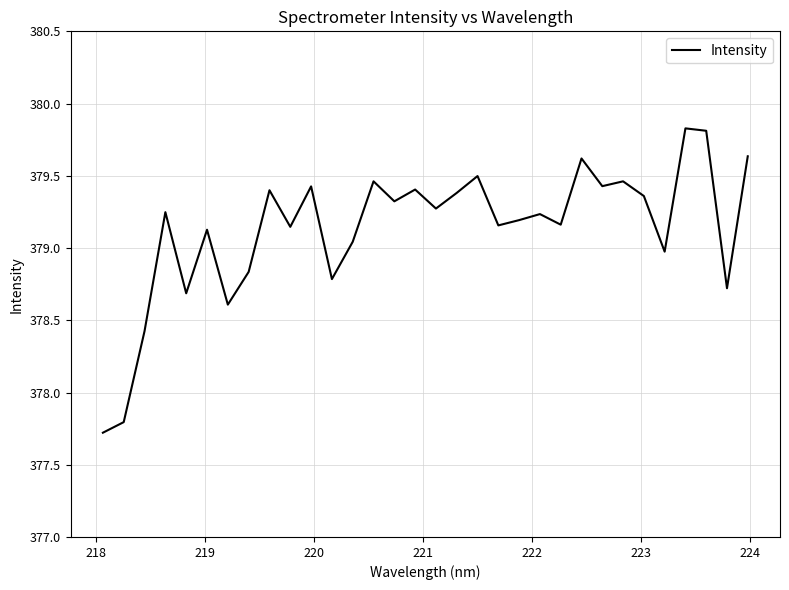

What is the greatest value displayed?

379.8